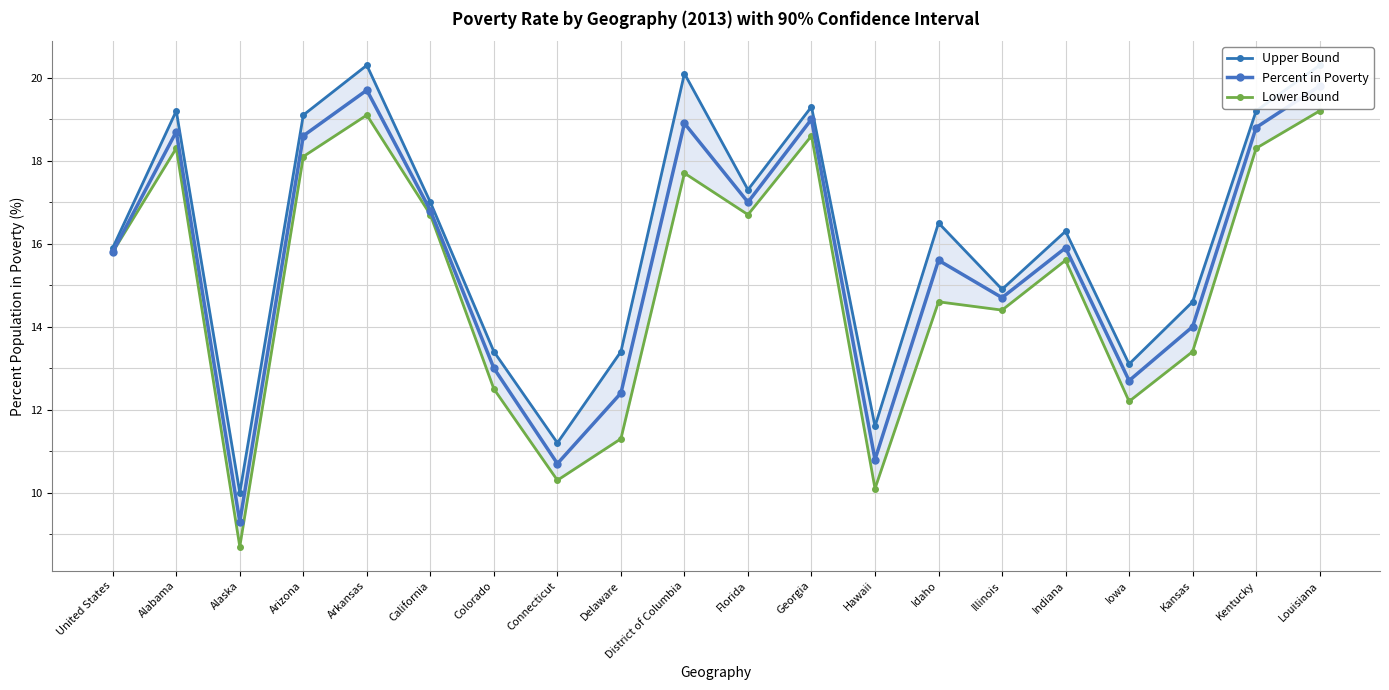

Where does the Lower Bound series first go above 15?

United States